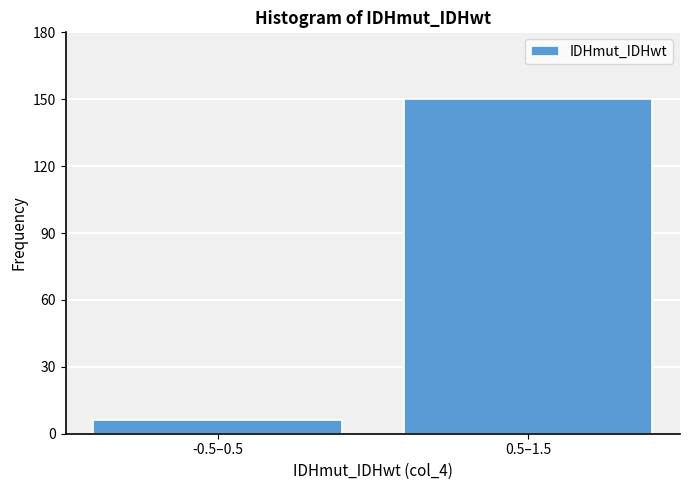

Reading left to right, transcribe all the data shown in this chart.

-0.5–0.5=6	0.5–1.5=150